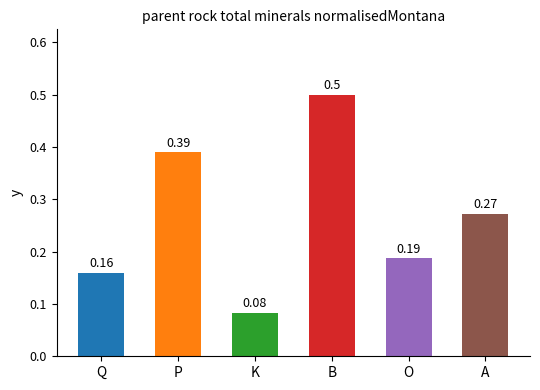

Are the bars horizontal?

No